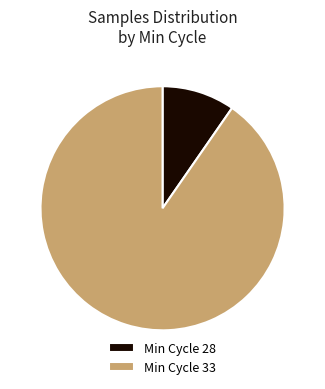

How many segments does this pie chart have?

2